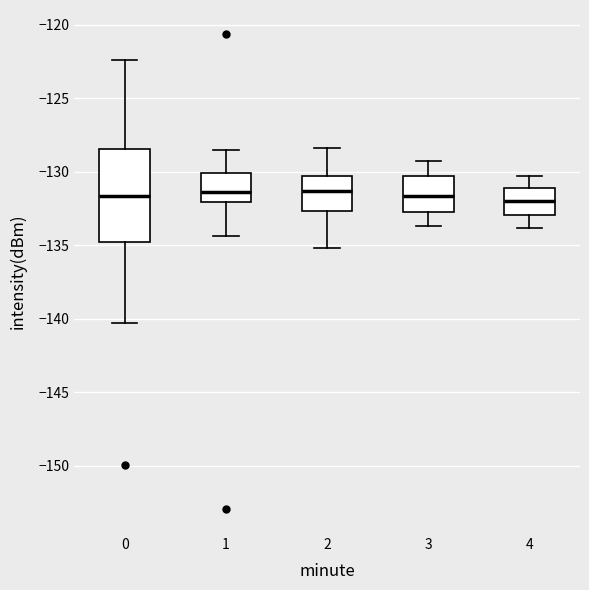

Comparing the boxes themselves (not the whiskers), which one is the tallest?

0